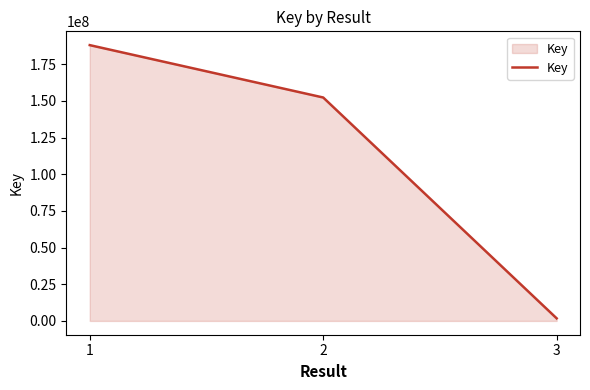

What is the change in value from 1 to 3?

-186288272